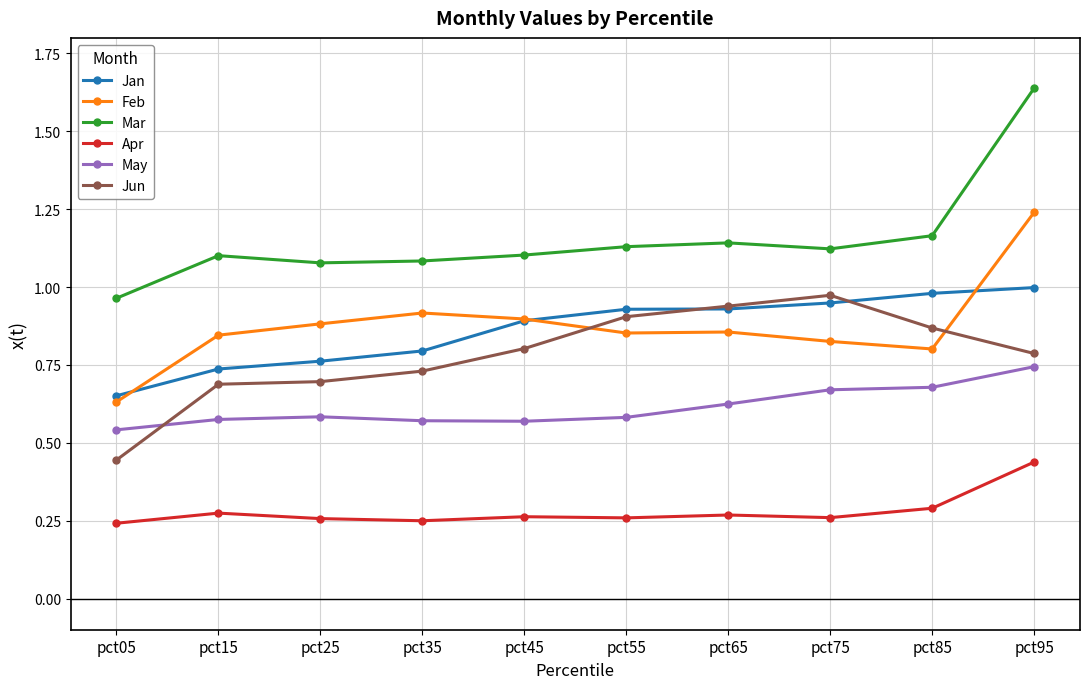

What is the sum of all May values?

6.1